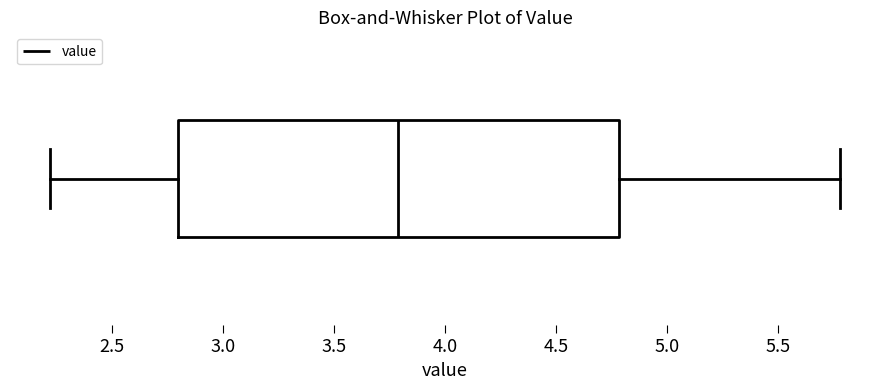

Where does the left whisker of the box end on the x-axis? The values are not printed on the chart, so give them approximately, as read against the axis.

2.2